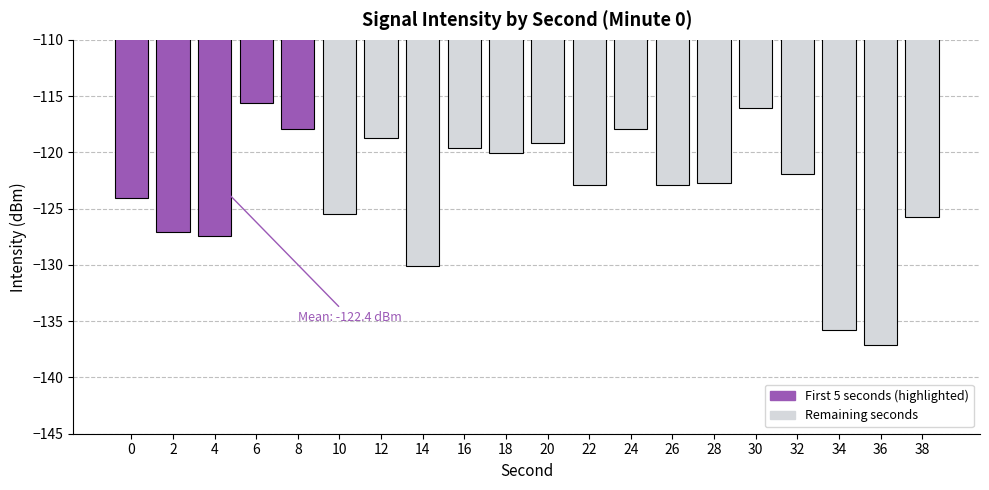

Count the number of data series in this chart.

1